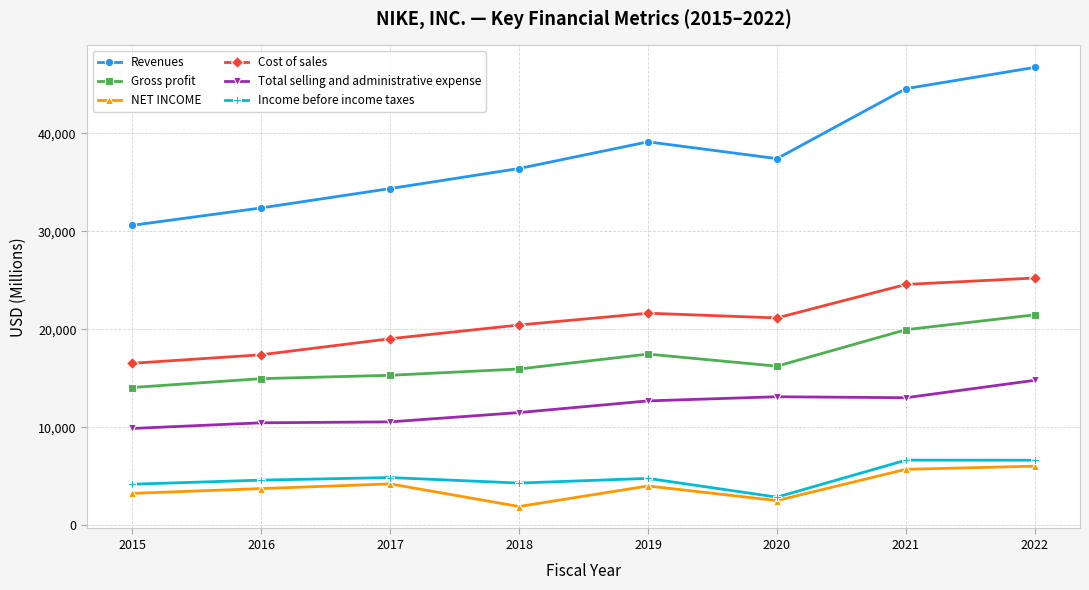

Between 2017 and 2022, which series saw the biggest shift?

Revenues